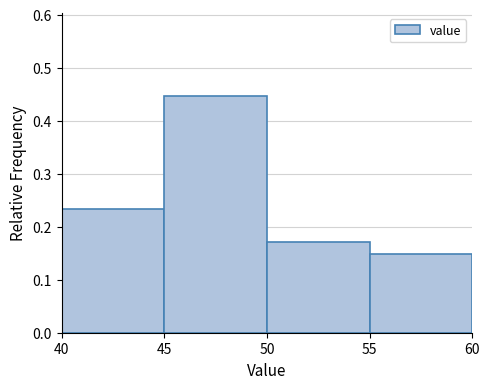

How tall is the bar that spans 50 to 55 on the x-axis? The values are not printed on the chart, so give them approximately, as read against the axis.

0.17